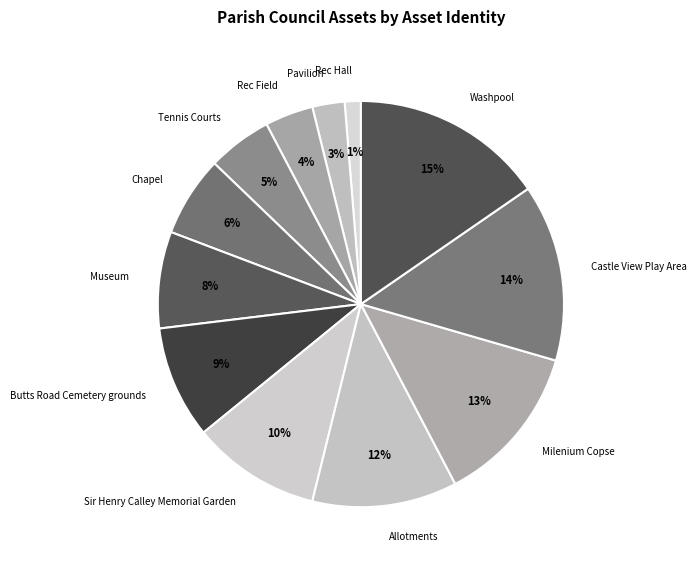

Which slice is the largest?

Washpool